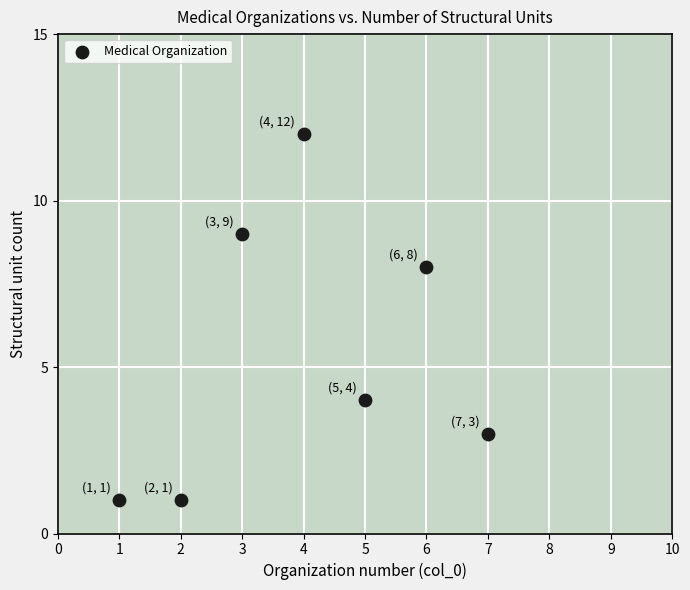

What is the average X value?

4